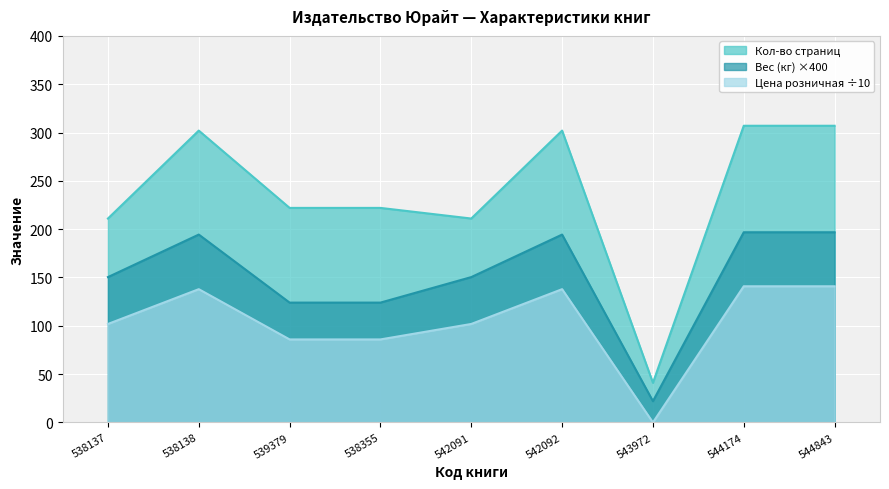

What is the difference between the Цена розничная values at 542092 and 544174?

3.0